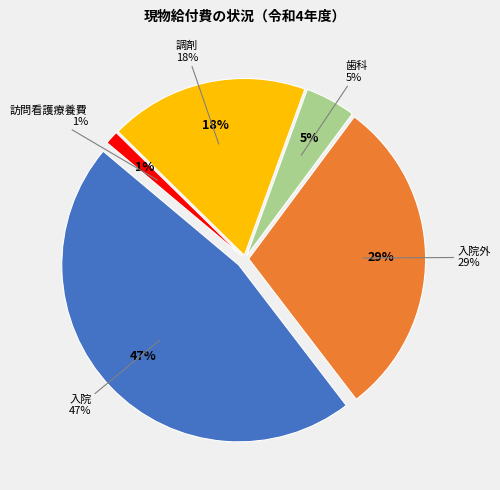

Does any single category account for the majority?

No